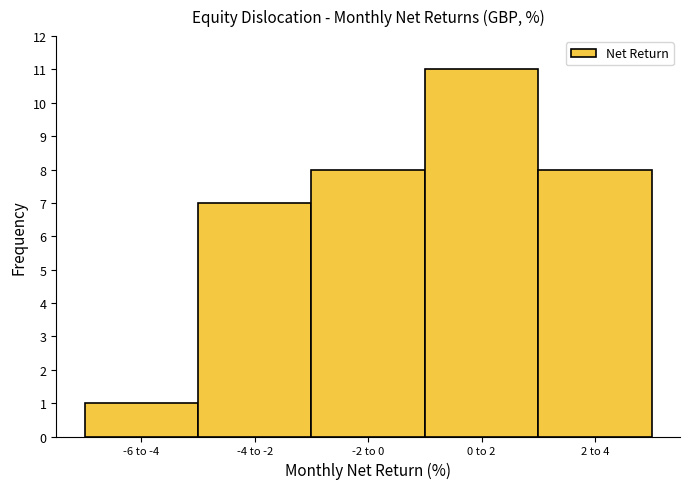

Reading left to right, what are all the values shown in this chart?

-6 to -4=1	-4 to -2=7	-2 to 0=8	0 to 2=11	2 to 4=8